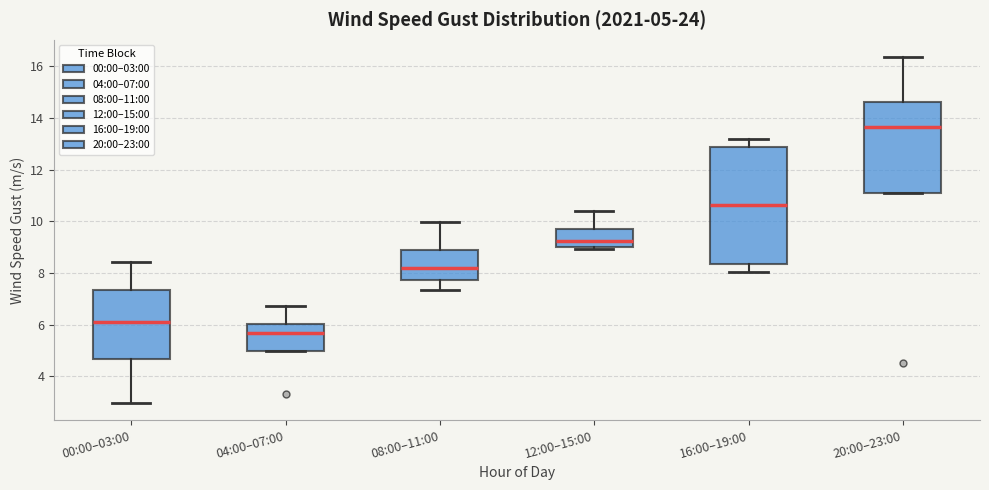

Which box's median line is the highest?

20:00–23:00